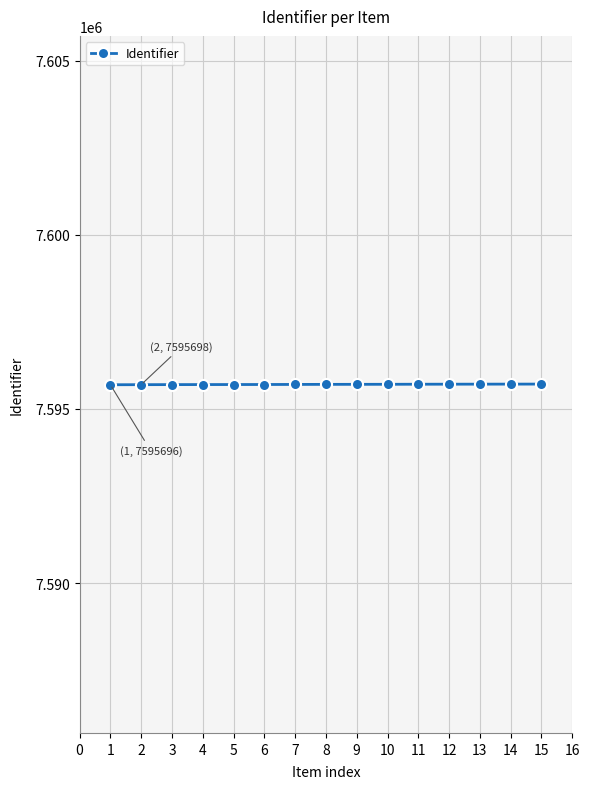

What is the ratio of the value at 7 to the value at 4?

1.0